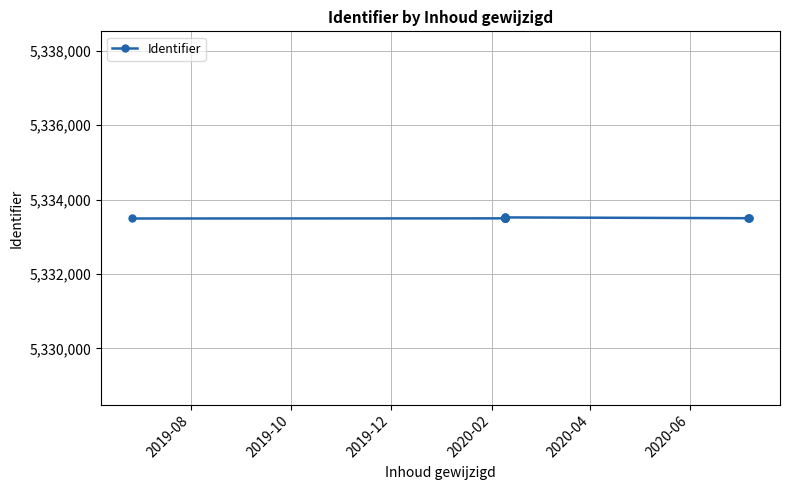

Is this an area chart (filled region under the line)?

No